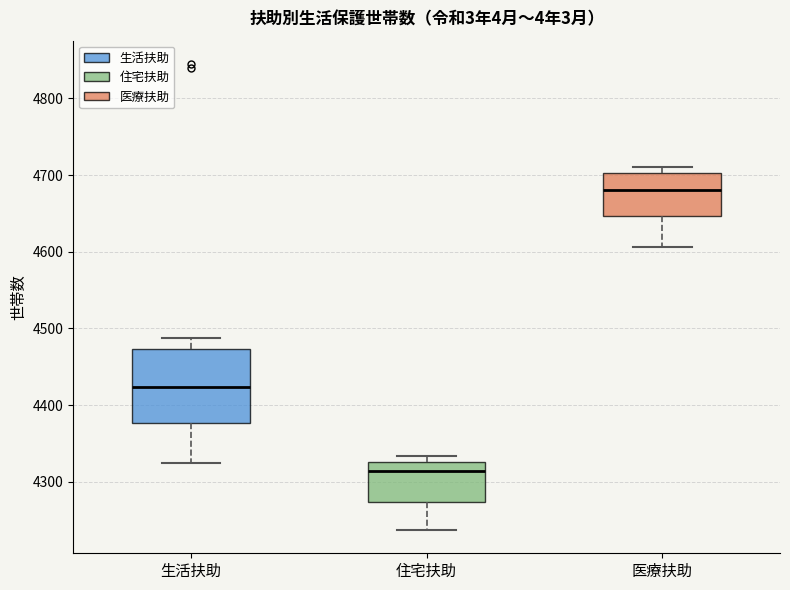

Which box is the tallest, from its lower edge to its upper edge?

生活扶助